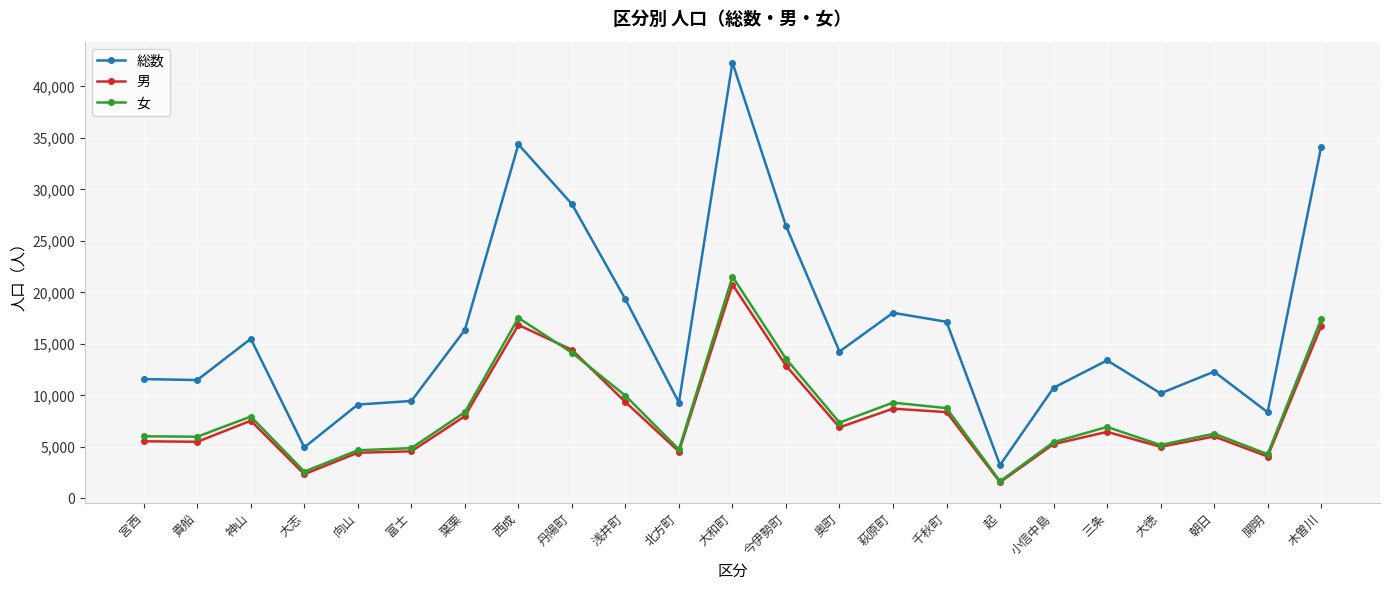

True or false: 女 and 総数 cross at least once.

False